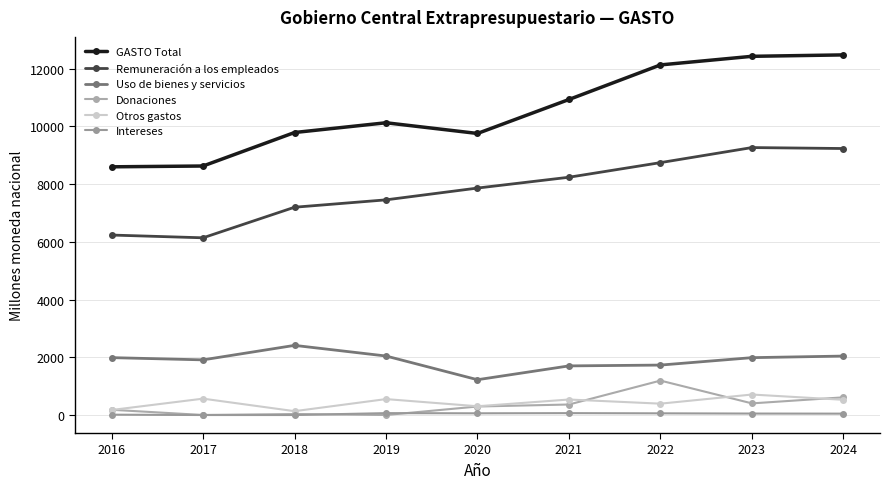

Which series changed the most between 2023 and 2024?

Donaciones